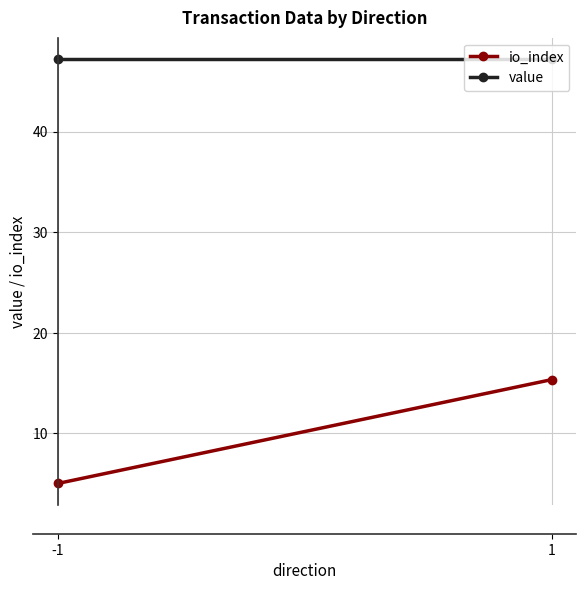

At which category is the sum across all series the highest?

1